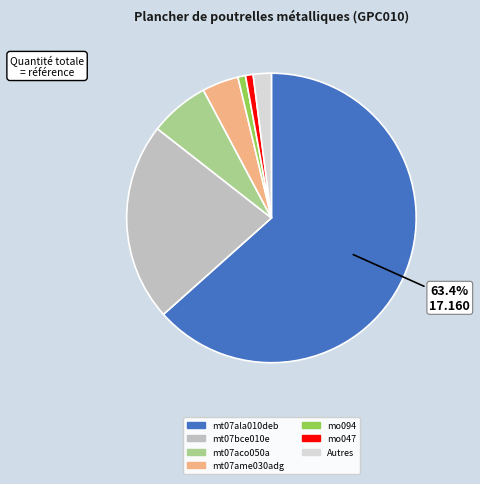

Does any single category account for the majority?

Yes